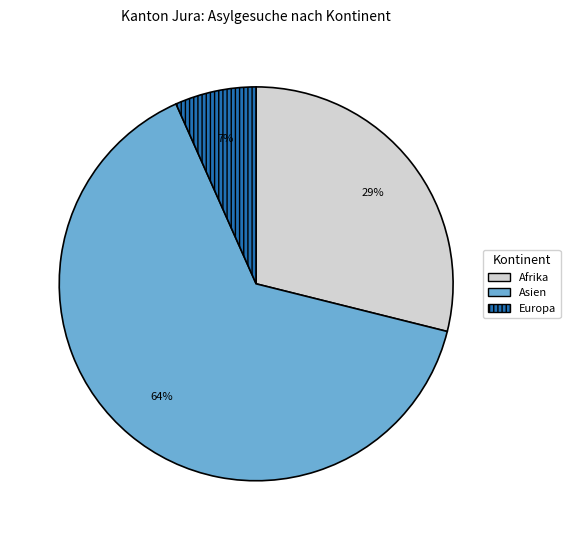

What is the largest slice in the pie chart?

Asien